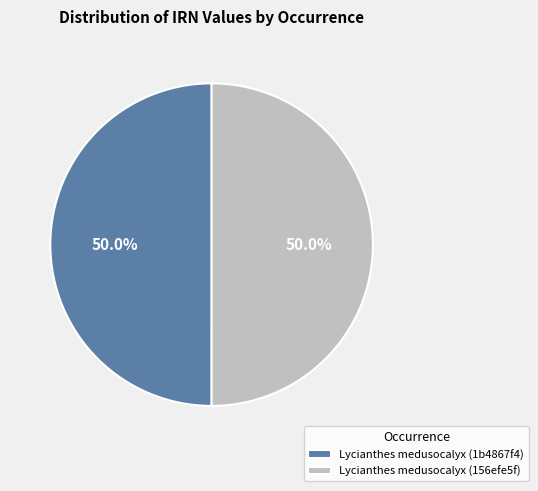

The Lycianthes medusocalyx (156efe5f) slice represents 44% of the pie. True or false?

False